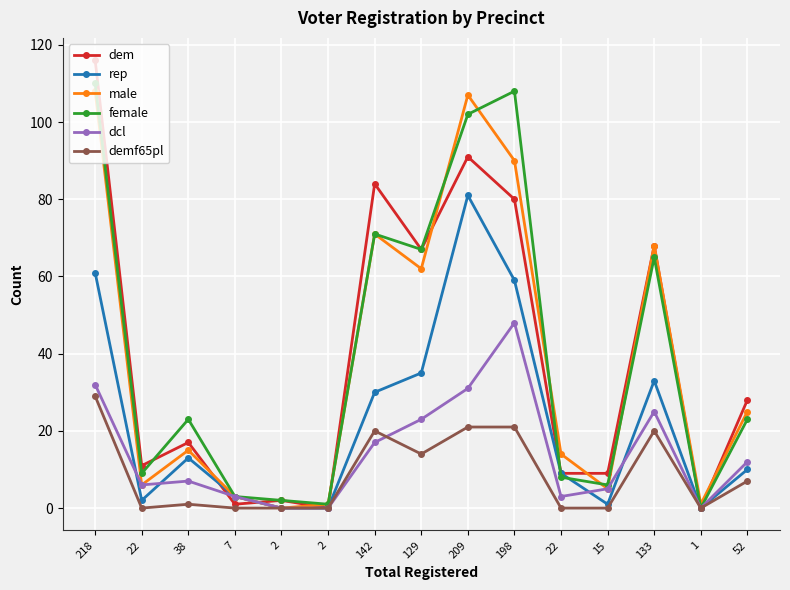

True or false: male has more than 2 interior local peaks.

True